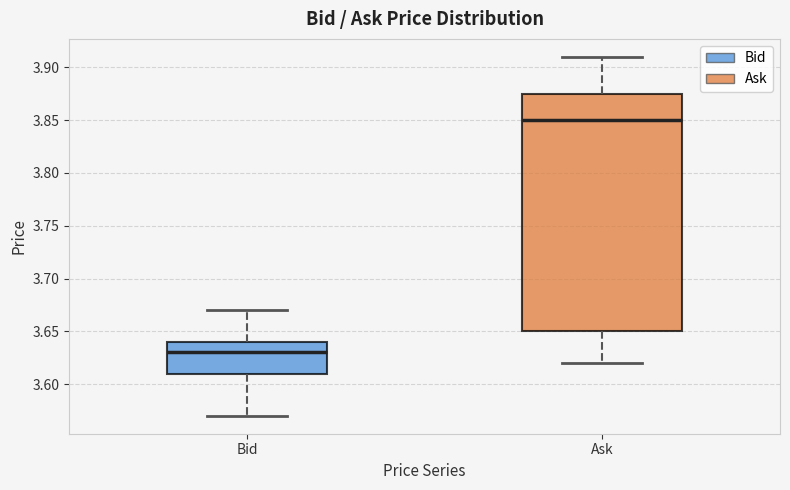

Reading left to right, transcribe this box plot: for each box, give where its median line is, the range the box spans, and where its two whiskers end, as read against the y-axis. The values are not printed on the chart, so give them approximately, as read against the axis.

Bid: median 3.630, box 3.610 to 3.640, whiskers 3.570 to 3.670
Ask: median 3.850, box 3.650 to 3.875, whiskers 3.620 to 3.910